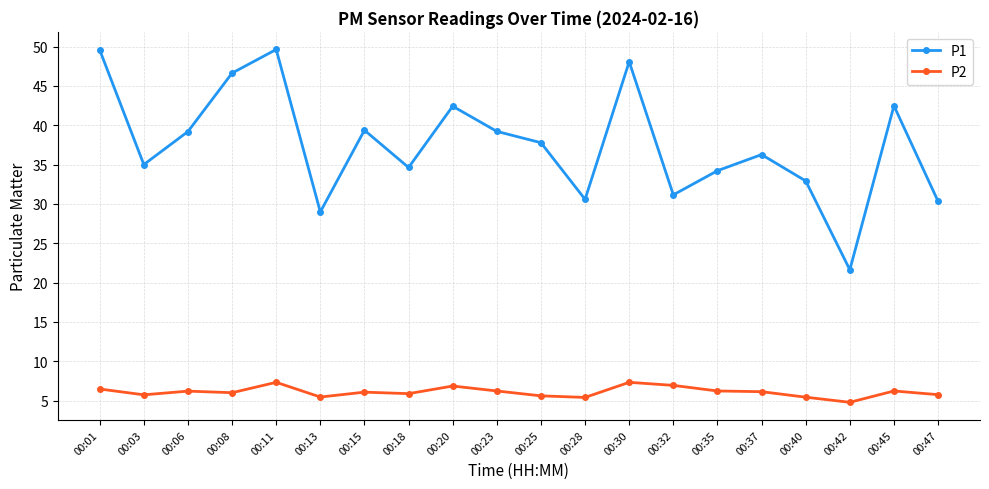

True or false: P1 and P2 cross at least once.

False